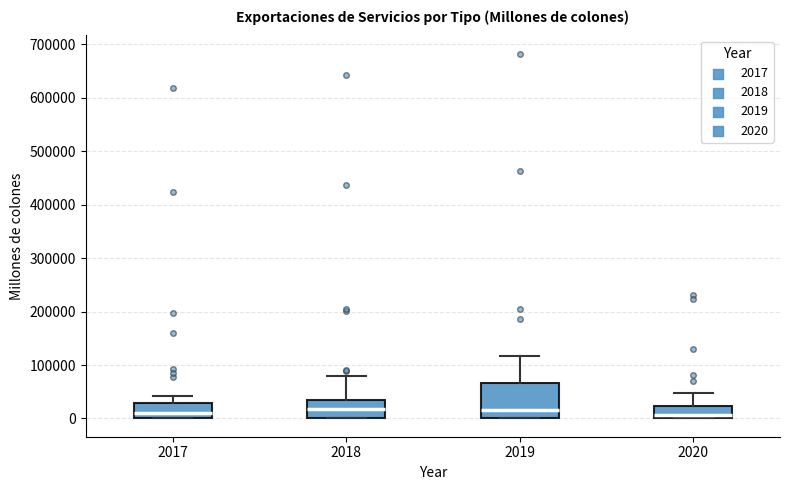

Reading left to right, transcribe this box plot: for each box, give where its median line is, the range the box spans, and where its two whiskers end, as read against the y-axis. The values are not printed on the chart, so give them approximately, as read against the axis.

2017: median 10000, box 0 to 30000, whiskers 0 to 40000
2018: median 20000, box 0 to 40000, whiskers 0 to 80000
2019: median 20000, box 0 to 70000, whiskers 0 to 120000
2020: median 10000, box 0 to 20000, whiskers 0 to 50000